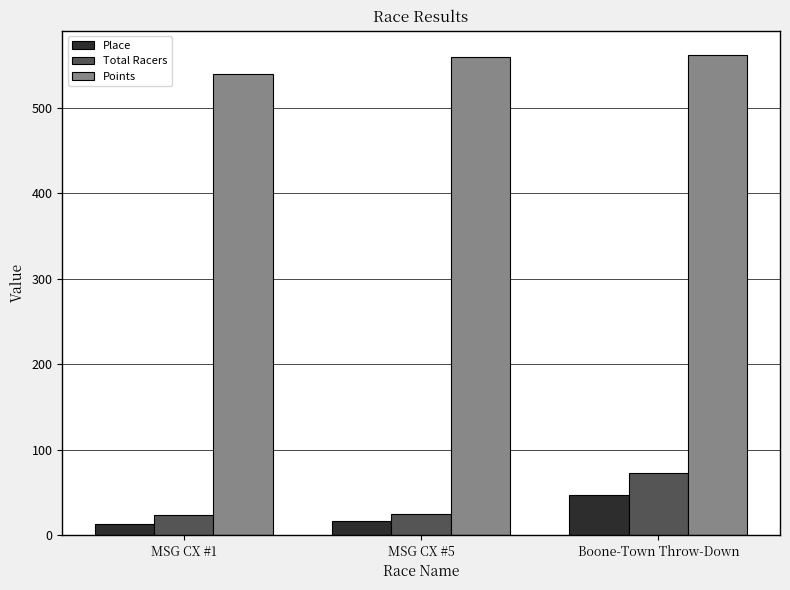

The value of Points at Boone-Town Throw-Down is 156.5. True or false?

False